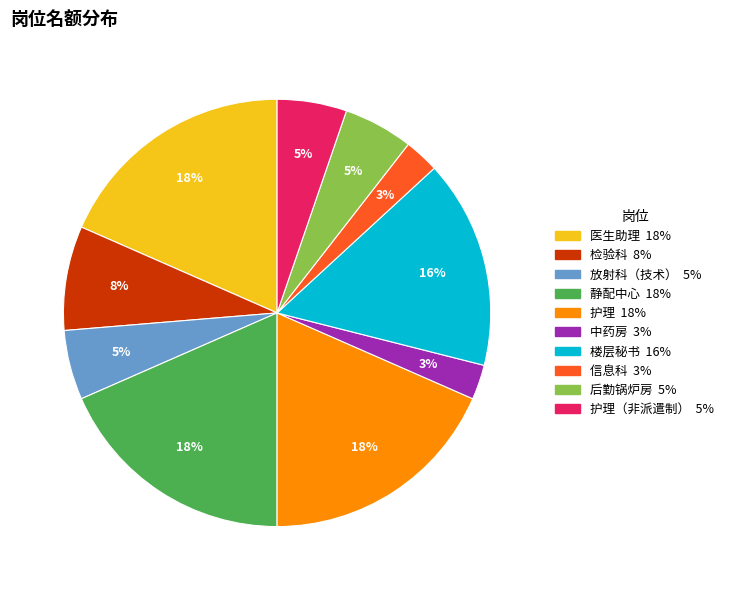

To the nearest percent, what is the average slice percentage?

10%